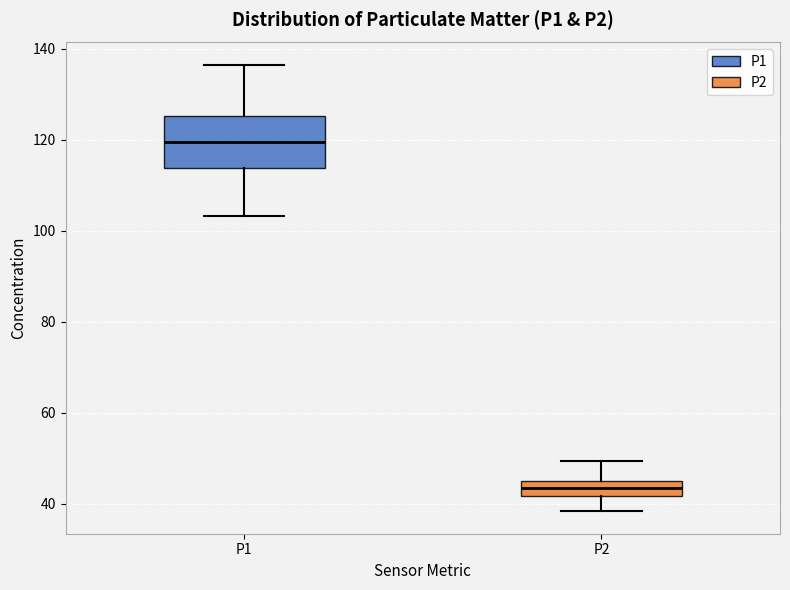

Which box's median line is the lowest?

P2